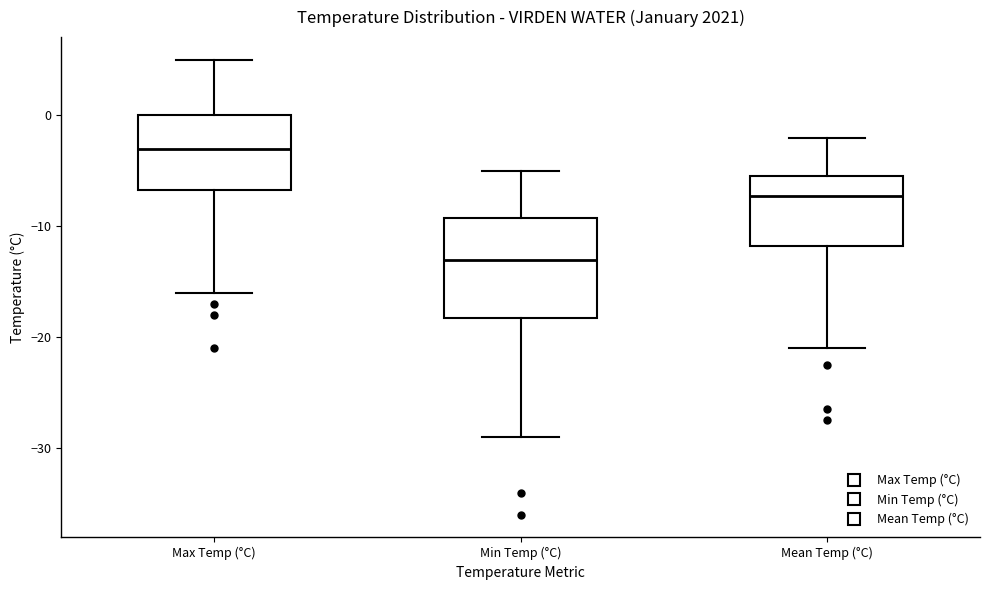

Reading left to right, transcribe this box plot: for each box, give where its median line is, the range the box spans, and where its two whiskers end, as read against the y-axis. The values are not printed on the chart, so give them approximately, as read against the axis.

Max Temp (°C): median -3, box -7 to 0, whiskers -16 to 5
Min Temp (°C): median -13, box -18 to -9, whiskers -29 to -5
Mean Temp (°C): median -7, box -12 to -5, whiskers -21 to -2